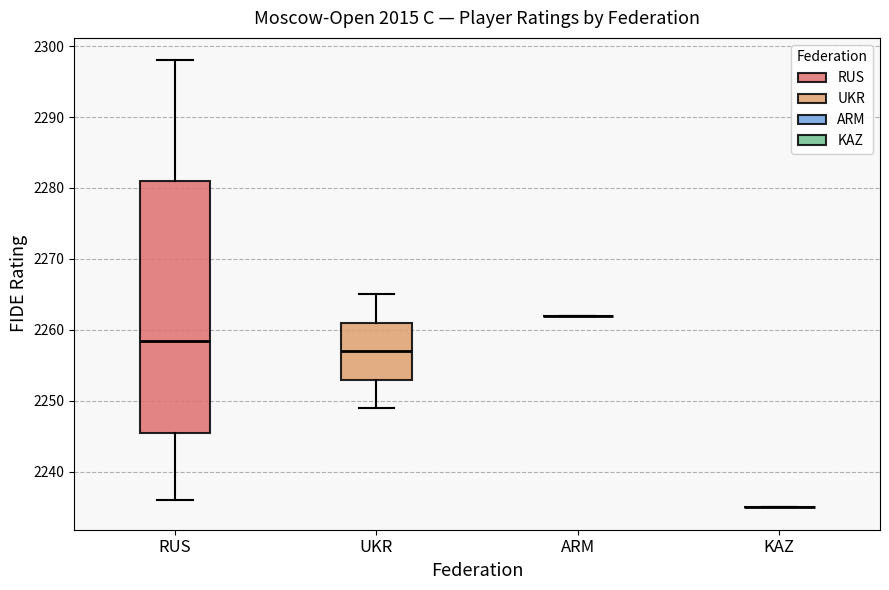

Comparing the boxes themselves (not the whiskers), which one is the tallest?

RUS